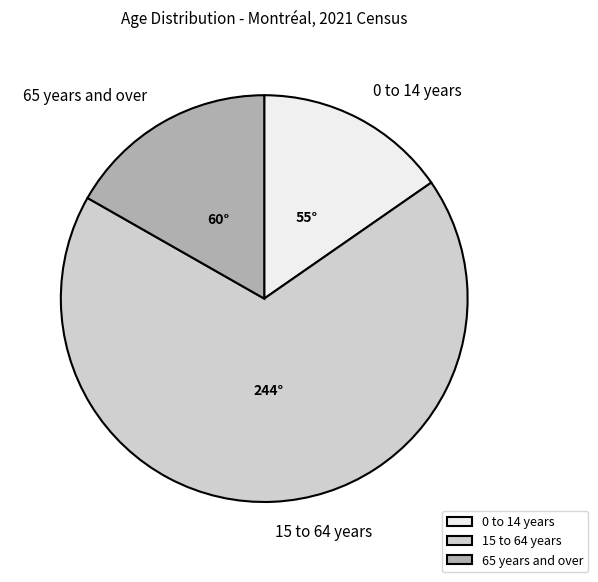

Which slice represents more than half of the pie?

15 to 64 years